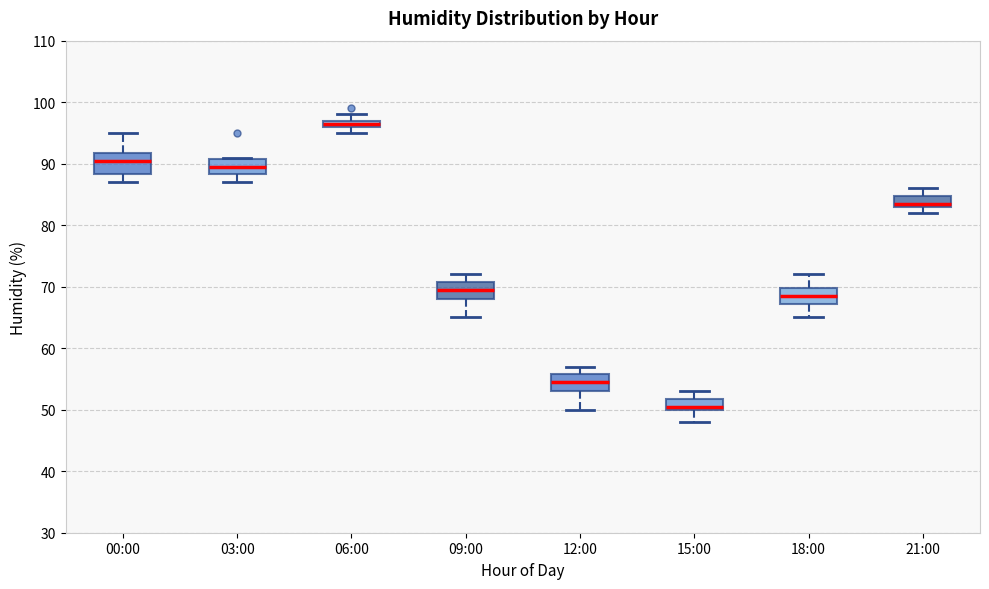

Where is the upper edge of the box for 03:00 on the y-axis? The values are not printed on the chart, so give them approximately, as read against the axis.

91